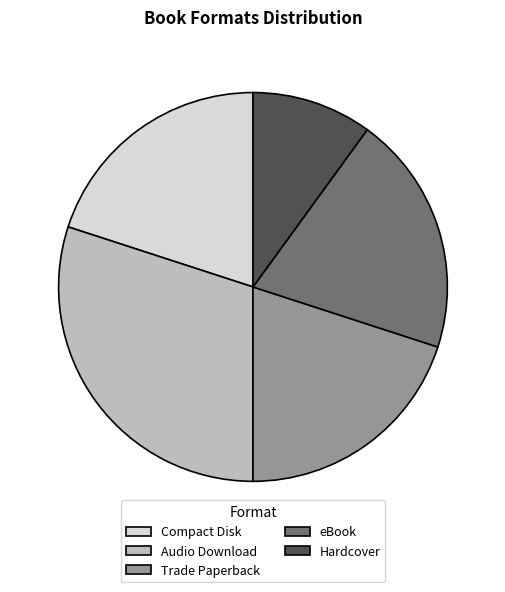

Is Audio Download the majority of the pie?

No